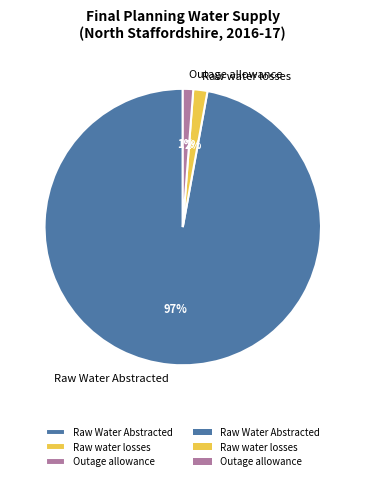

The Raw Water Abstracted slice represents 97% of the pie. True or false?

True